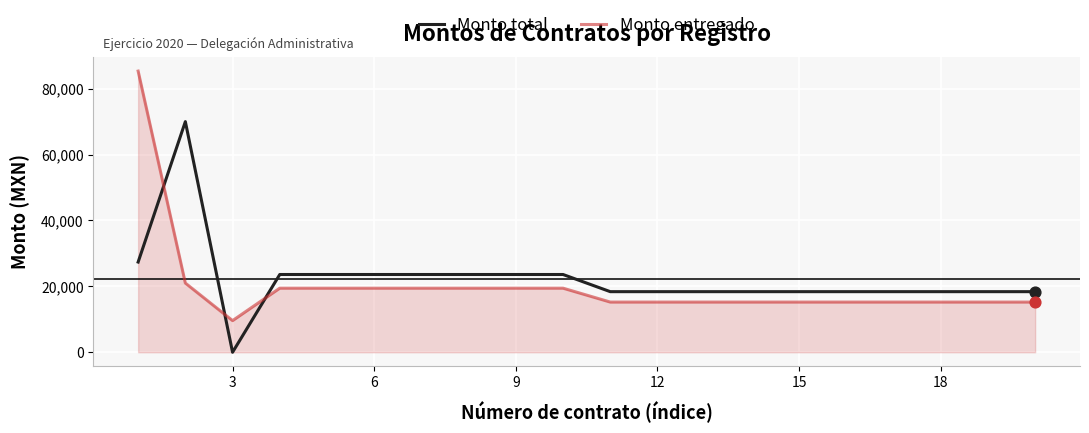

Which series has the largest range (max minus min)?

Monto entregado